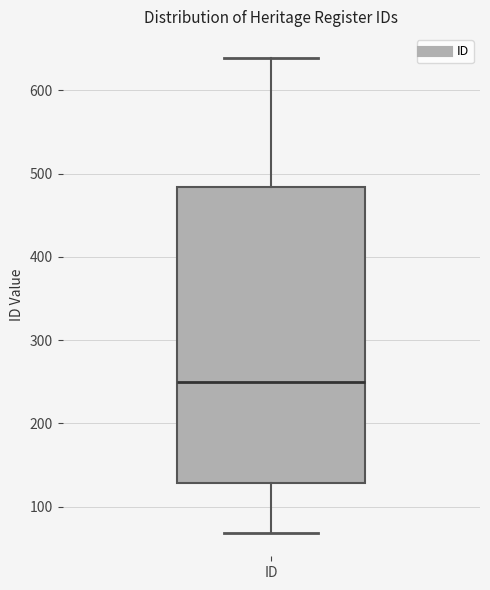

Transcribe this box plot: give where the median line is, the range the box spans, and where the two whiskers end, as read against the y-axis. The values are not printed on the chart, so give them approximately, as read against the axis.

median 250, box 130 to 480, whiskers 70 to 640